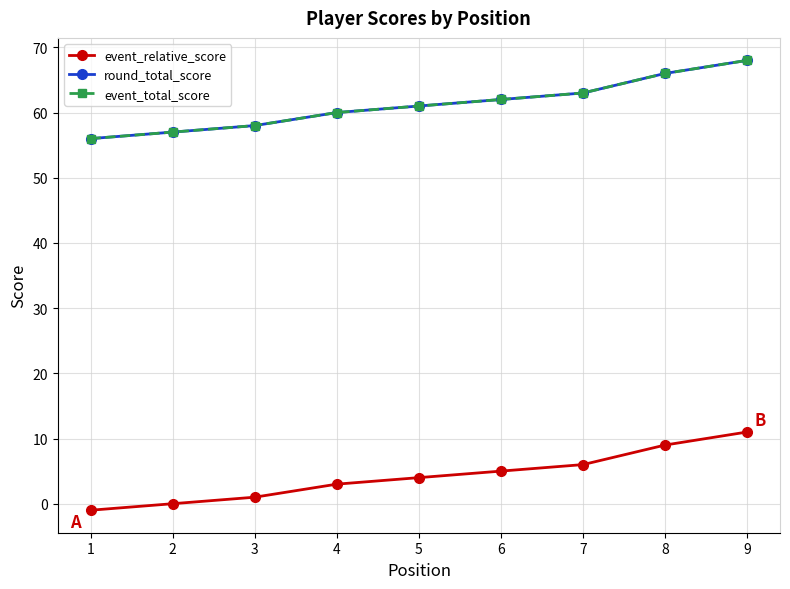

Is this an area chart (filled region under the line)?

No